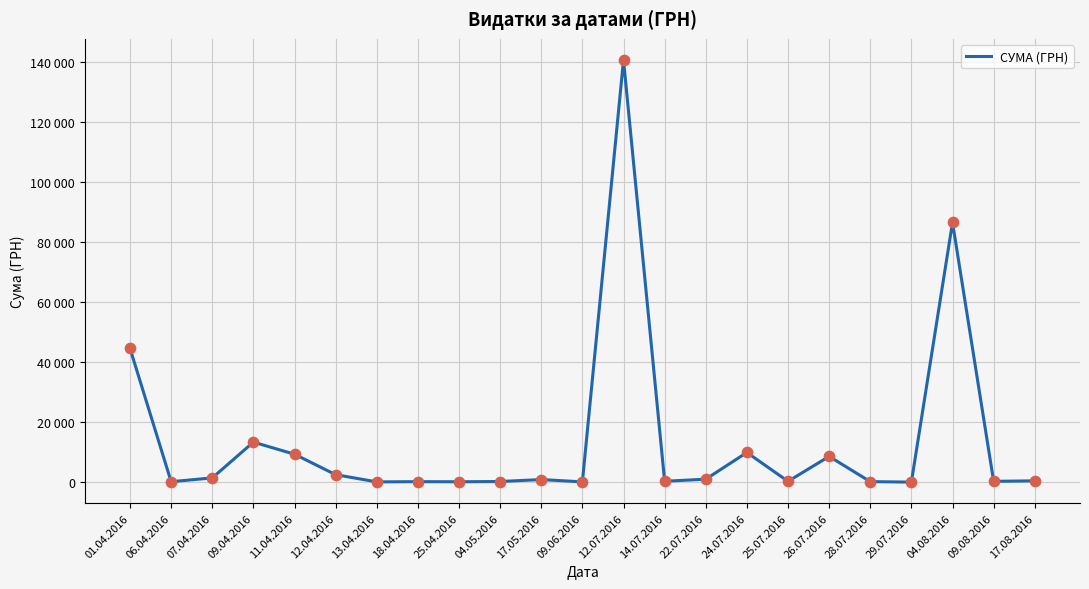

Between 12.07.2016 and 04.08.2016, which is larger?

12.07.2016